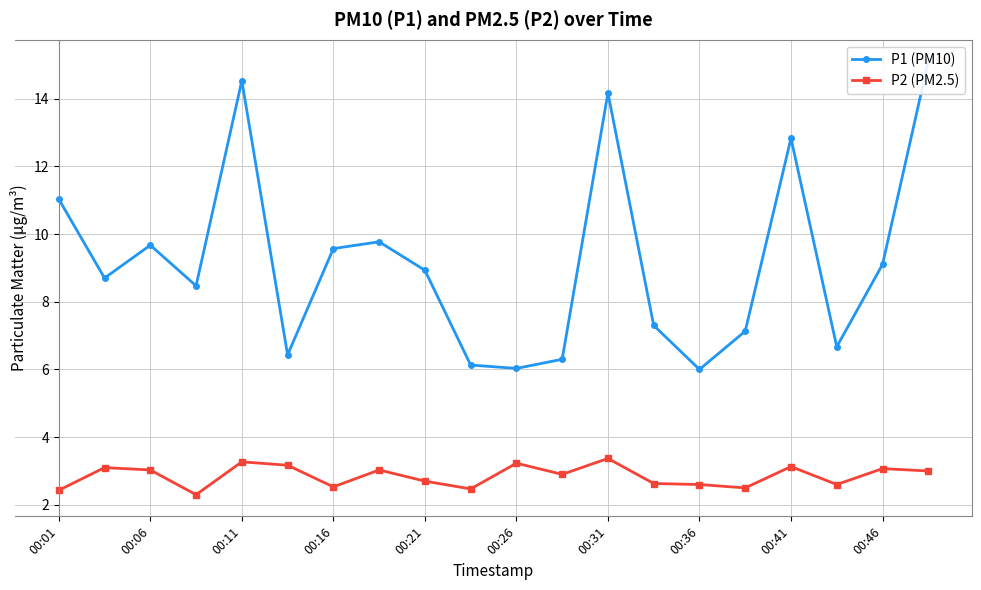

The value of P2 (PM2.5) at 00:36 is 2.6. True or false?

True